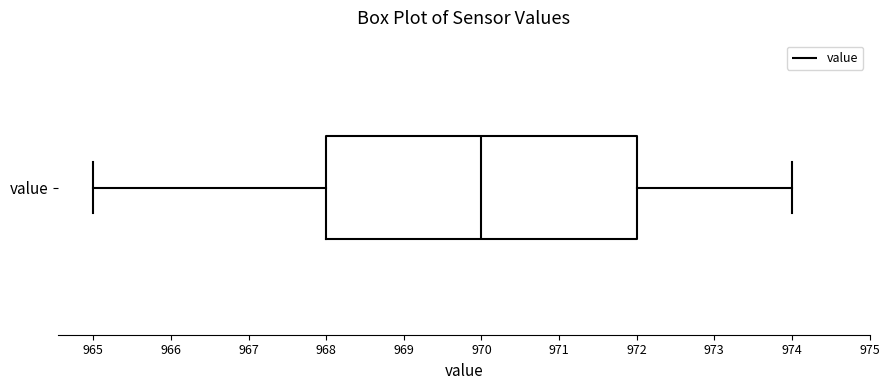

Transcribe this box plot: give where the median line is, the range the box spans, and where the two whiskers end, as read against the x-axis. The values are not printed on the chart, so give them approximately, as read against the axis.

median 970, box 968 to 972, whiskers 965 to 974